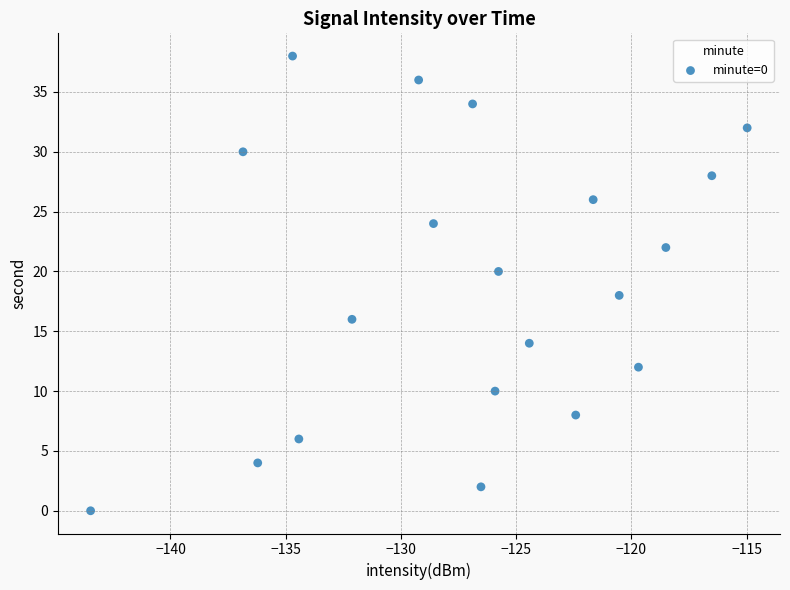

What is the range of Y values (max minus min)?

38